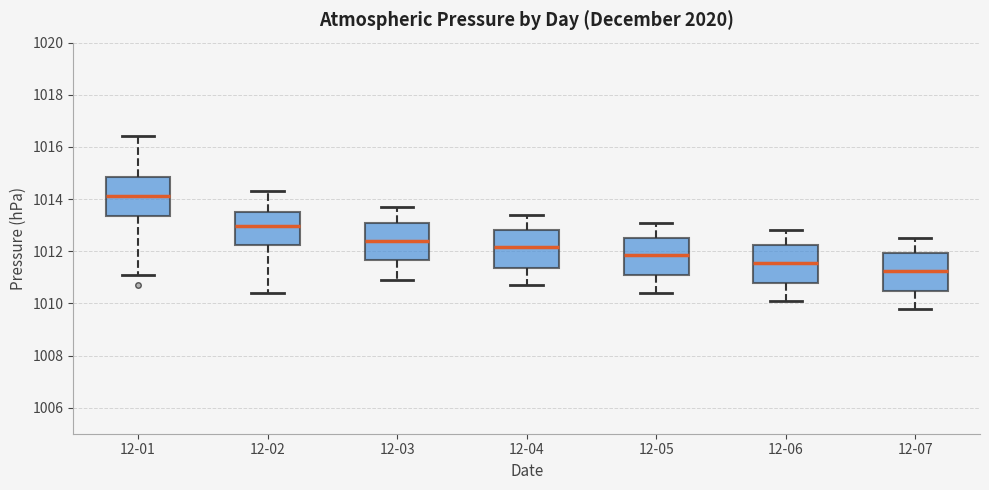

Reading left to right, transcribe this box plot: for each box, give where its median line is, the range the box spans, and where its two whiskers end, as read against the y-axis. The values are not printed on the chart, so give them approximately, as read against the axis.

12-01: median 1014.2, box 1013.4 to 1014.8, whiskers 1011.2 to 1016.4
12-02: median 1013.0, box 1012.2 to 1013.6, whiskers 1010.4 to 1014.4
12-03: median 1012.4, box 1011.6 to 1013.2, whiskers 1011.0 to 1013.8
12-04: median 1012.2, box 1011.4 to 1012.8, whiskers 1010.8 to 1013.4
12-05: median 1011.8, box 1011.0 to 1012.6, whiskers 1010.4 to 1013.2
12-06: median 1011.6, box 1010.8 to 1012.2, whiskers 1010.2 to 1012.8
12-07: median 1011.2, box 1010.4 to 1012.0, whiskers 1009.8 to 1012.6